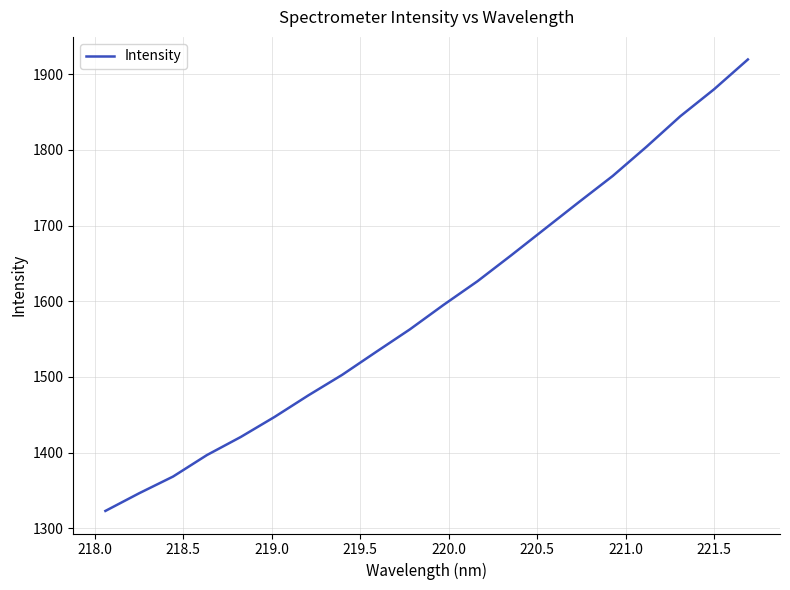

What is the difference between the maximum and minimum values?

596.8